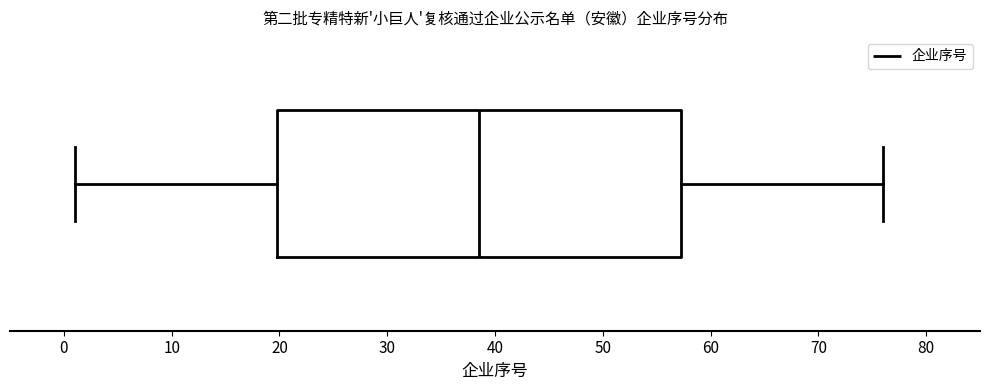

Read this box plot against the x-axis: the position of the median line, the range covered by the box, and the ends of both whiskers. The values are not printed on the chart, so give them approximately, as read against the axis.

median 39, box 20 to 57, whiskers 1 to 76